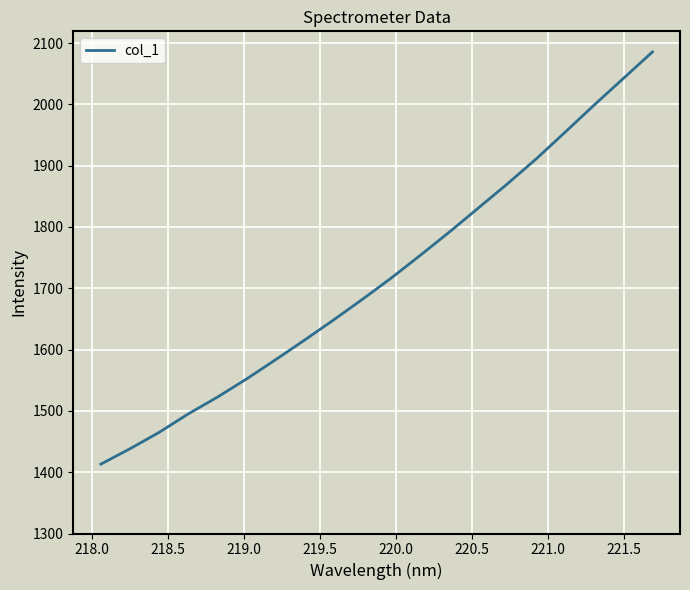

What is the difference between the maximum and minimum values?

672.4